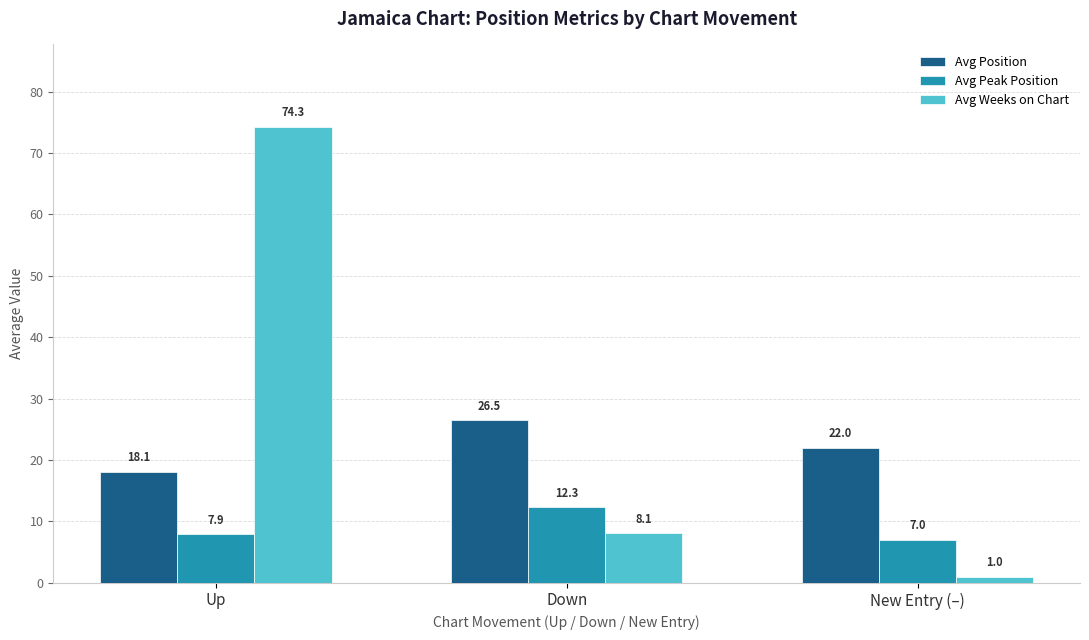

How many bars are there in each group?

3